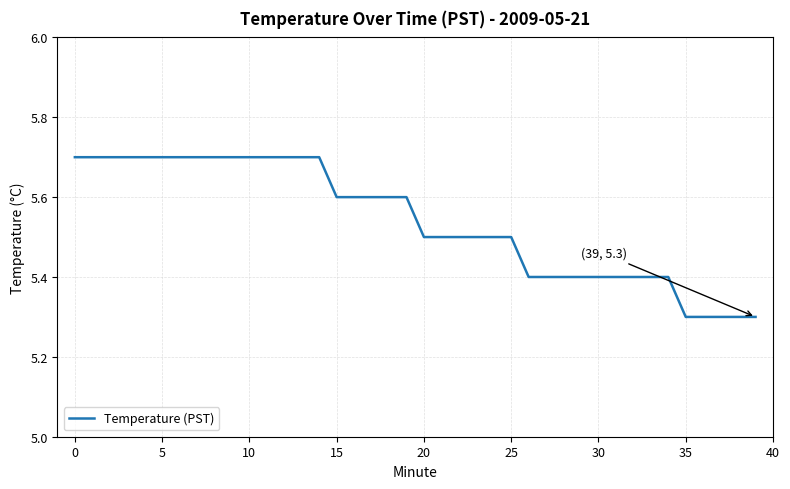

What is the greatest value displayed?

5.7